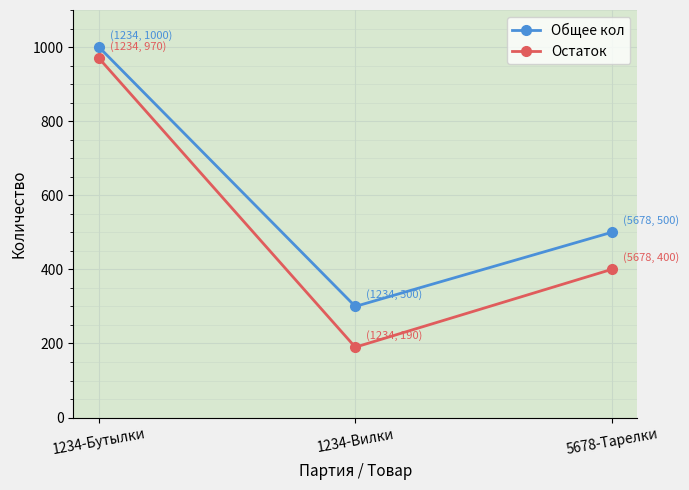

How many lines are shown in the chart?

2